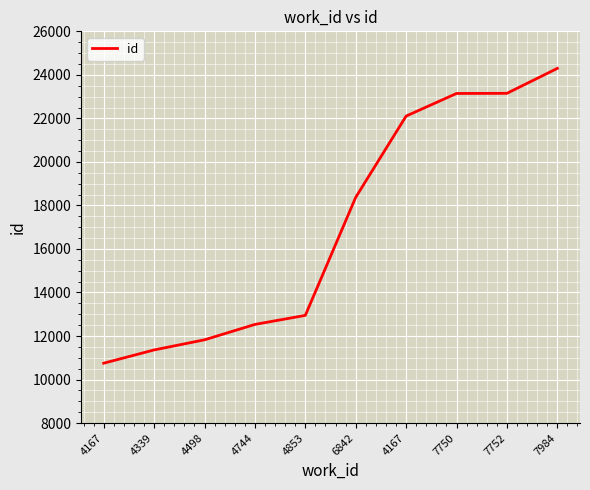

How many lines are shown in the chart?

1